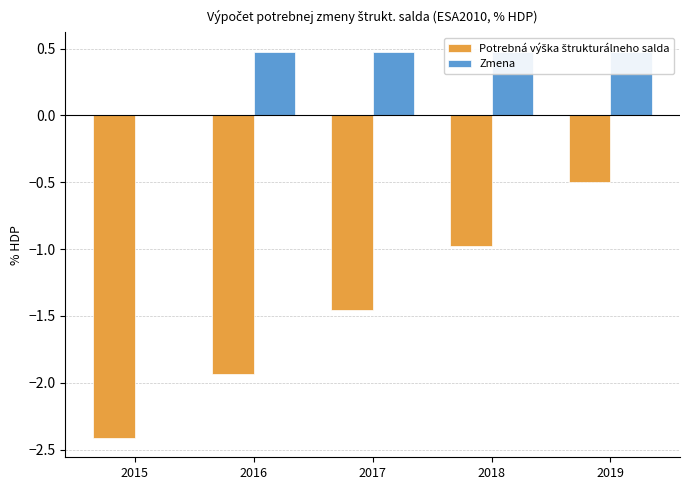

Count the Zmena values in the range 0 to 1.

5